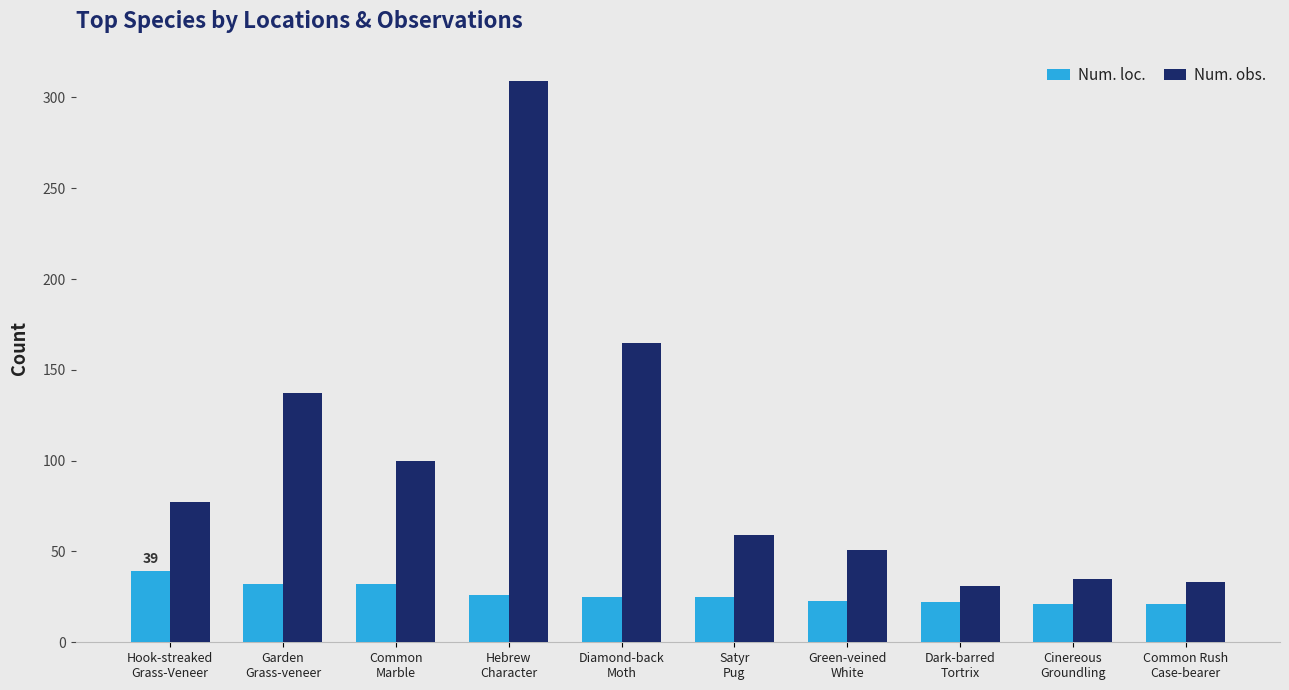

What is the smallest value displayed?

21